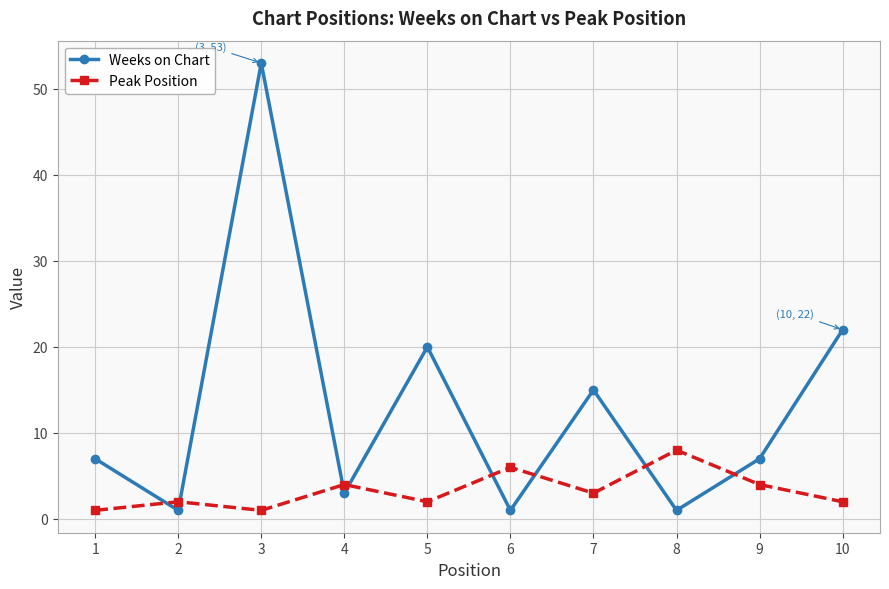

What is the smallest value displayed?

1